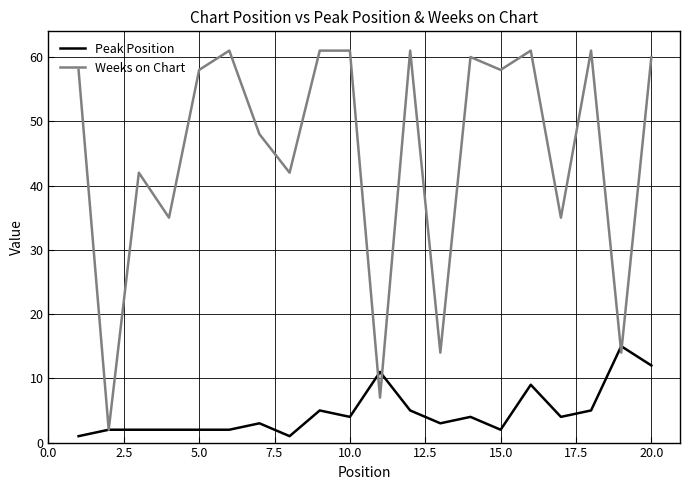

How many lines are shown in the chart?

2